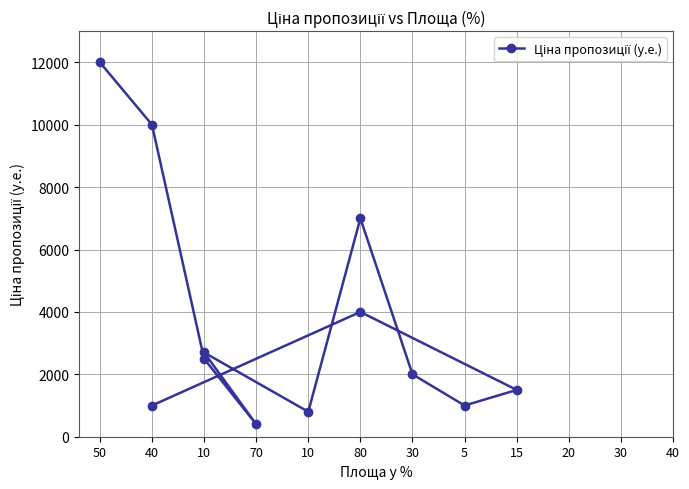

What is the change in value from 30 to 15?

-500